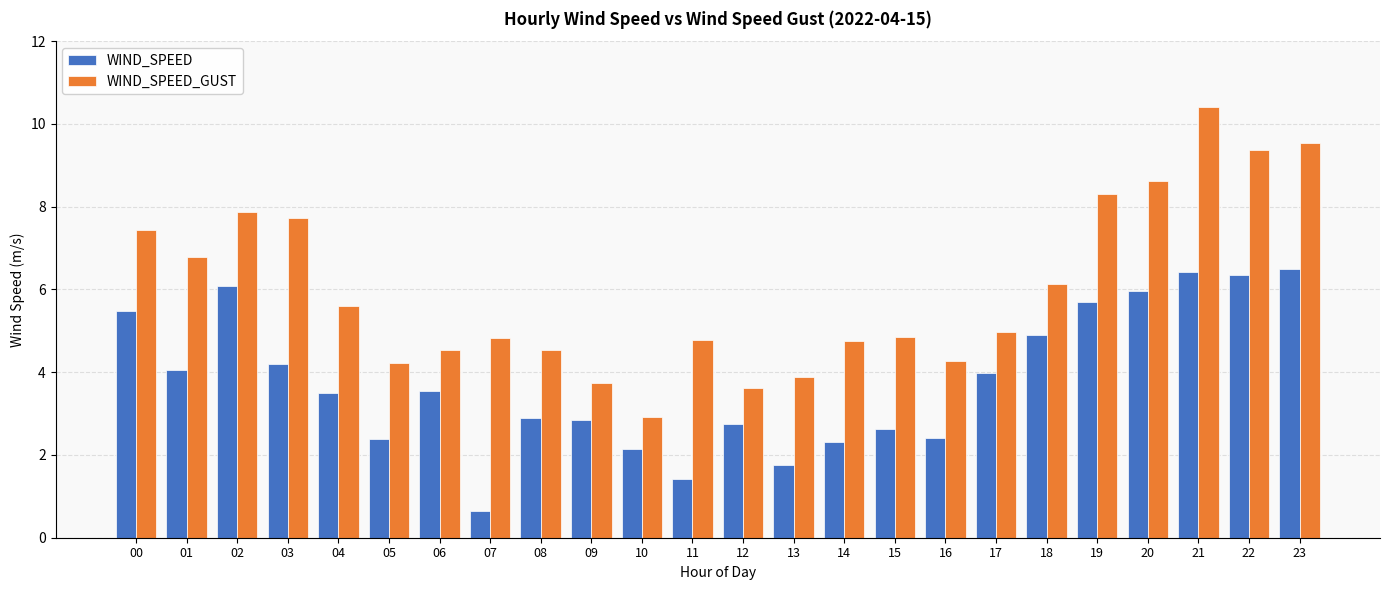

At which label does WIND_SPEED_GUST reach its peak?

21